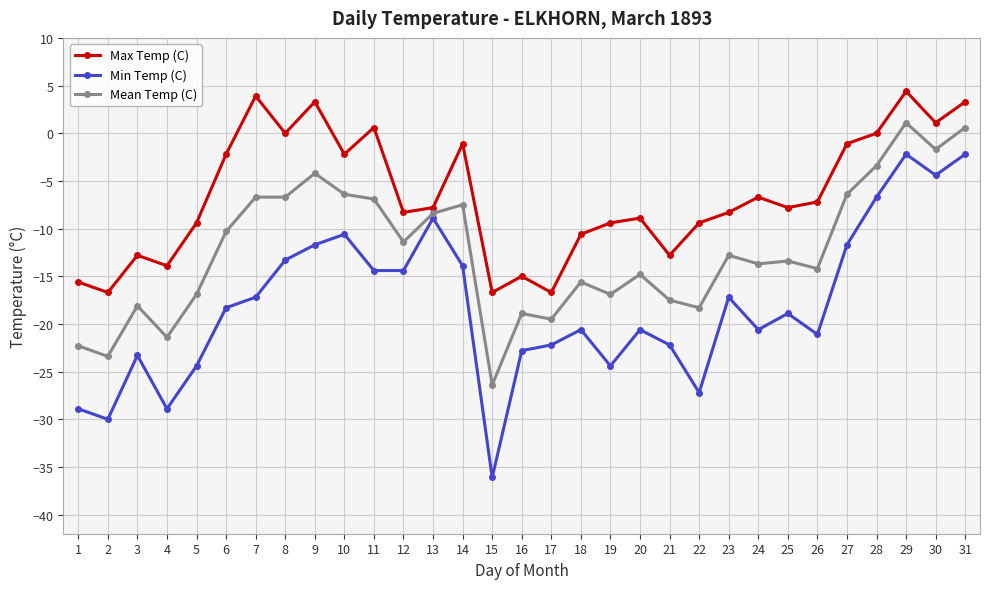

In Max Temp (C), how many points are lower than both neighbors (excluding endpoints)?

10